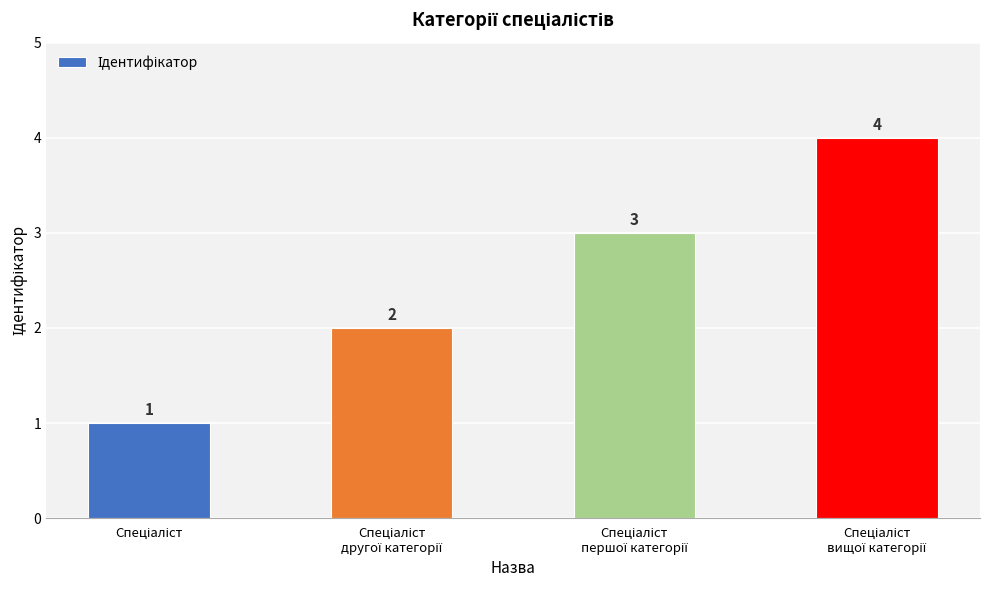

What is the value of the 3rd bar from the left?

3